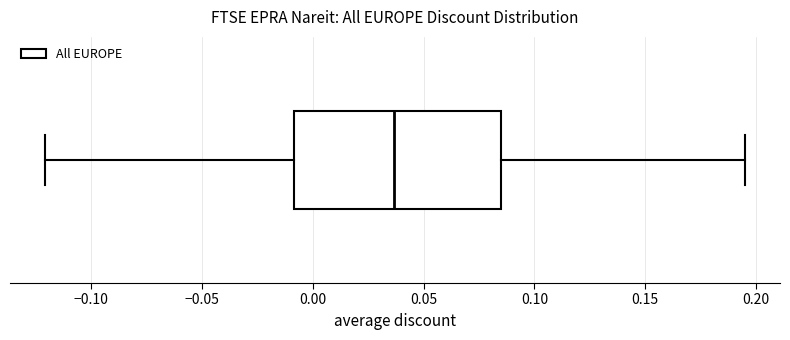

Read this box plot against the x-axis: the position of the median line, the range covered by the box, and the ends of both whiskers. The values are not printed on the chart, so give them approximately, as read against the axis.

median 0.035, box -0.010 to 0.085, whiskers -0.120 to 0.195